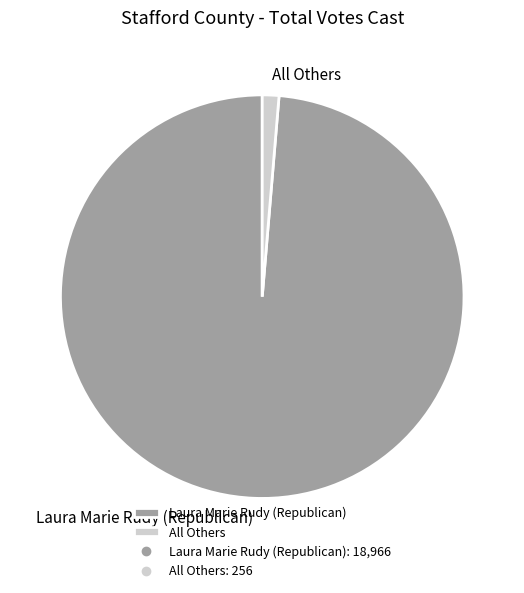

What is the smallest slice in the pie chart?

All Others